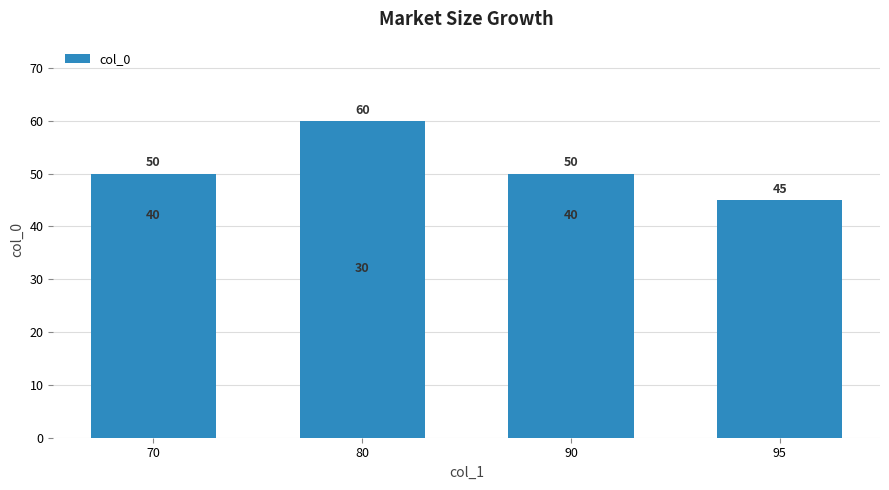

True or false: the data shows 45 at 95.

True